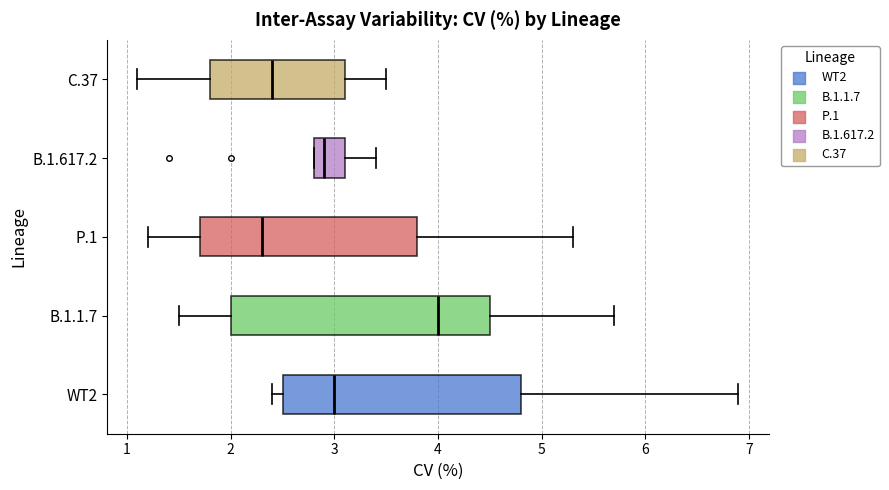

Which box's median line is the furthest to the left?

P.1